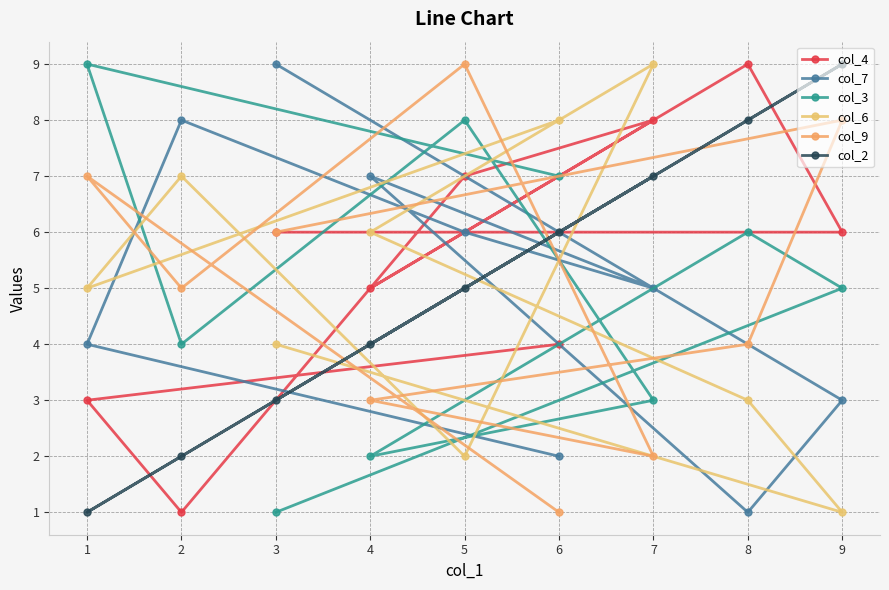

How many col_6 values are between 3 and 7?

5